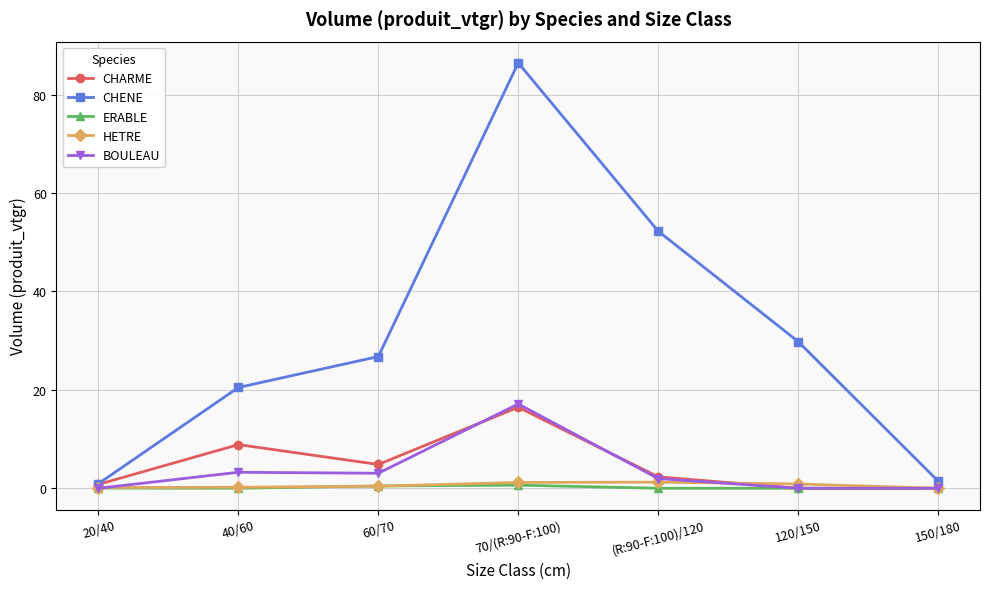

Which category has the highest value in the CHARME series?

70/(R:90-F:100)